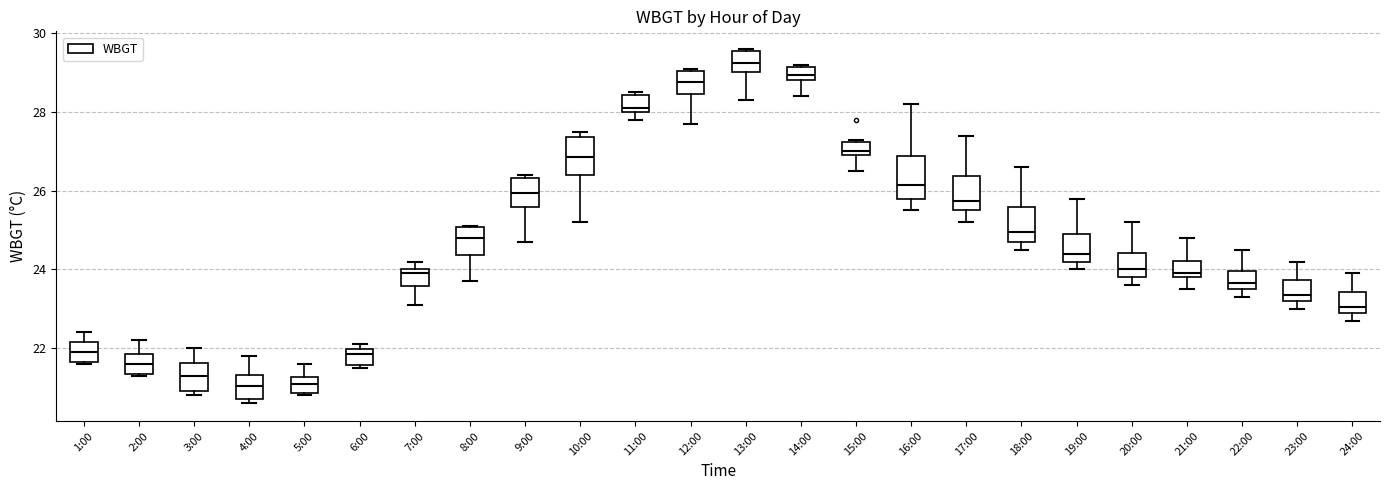

Reading left to right, read every box against the y-axis: the position of its median line, the range the box covers, and the ends of its whiskers. The values are not printed on the chart, so give them approximately, as read against the axis.

1:00: median 22.0, box 21.6 to 22.2, whiskers 21.6 to 22.4
2:00: median 21.6, box 21.4 to 21.8, whiskers 21.4 to 22.2
3:00: median 21.4, box 21.0 to 21.6, whiskers 20.8 to 22.0
4:00: median 21.0, box 20.8 to 21.4, whiskers 20.6 to 21.8
5:00: median 21.2 (inside the box), box 20.8 to 21.2, whiskers 20.8 to 21.6
6:00: median 21.8, box 21.6 to 22.0, whiskers 21.6 (just below the box's lower edge) to 22.2
7:00: median 24.0 (just below the box's upper edge), box 23.6 to 24.0, whiskers 23.2 to 24.2
8:00: median 24.8, box 24.4 to 25.0, whiskers 23.8 to 25.2
9:00: median 26.0, box 25.6 to 26.4, whiskers 24.8 to 26.4 (just above the box's upper edge)
10:00: median 26.8, box 26.4 to 27.4, whiskers 25.2 to 27.6
11:00: median 28.2, box 28.0 to 28.4, whiskers 27.8 to 28.6
12:00: median 28.8, box 28.4 to 29.0, whiskers 27.8 to 29.2
13:00: median 29.2, box 29.0 to 29.6, whiskers 28.4 to 29.6
14:00: median 29.0, box 28.8 to 29.2, whiskers 28.4 to 29.2
15:00: median 27.0 (just above the box's lower edge), box 27.0 to 27.2, whiskers 26.6 to 27.4
16:00: median 26.2, box 25.8 to 26.8, whiskers 25.6 to 28.2
17:00: median 25.8, box 25.6 to 26.4, whiskers 25.2 to 27.4
18:00: median 25.0, box 24.8 to 25.6, whiskers 24.6 to 26.6
19:00: median 24.4, box 24.2 to 25.0, whiskers 24.0 to 25.8
20:00: median 24.0, box 23.8 to 24.4, whiskers 23.6 to 25.2
21:00: median 24.0, box 23.8 to 24.2, whiskers 23.6 to 24.8
22:00: median 23.6 (just above the box's lower edge), box 23.6 to 24.0, whiskers 23.4 to 24.6
23:00: median 23.4, box 23.2 to 23.8, whiskers 23.0 to 24.2
24:00: median 23.0 (just above the box's lower edge), box 23.0 to 23.4, whiskers 22.8 to 24.0